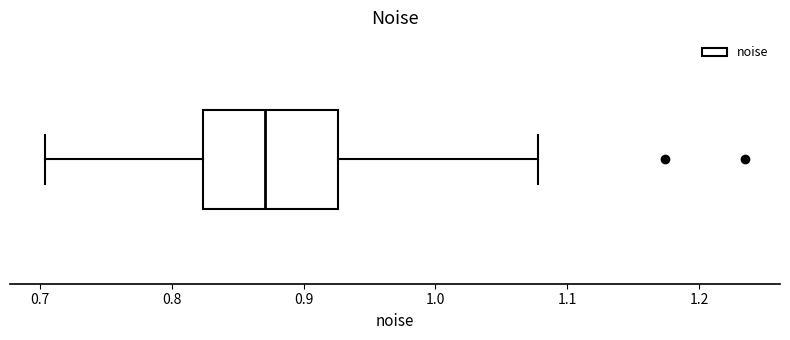

Where is the left edge of the box on the x-axis? The values are not printed on the chart, so give them approximately, as read against the axis.

0.82